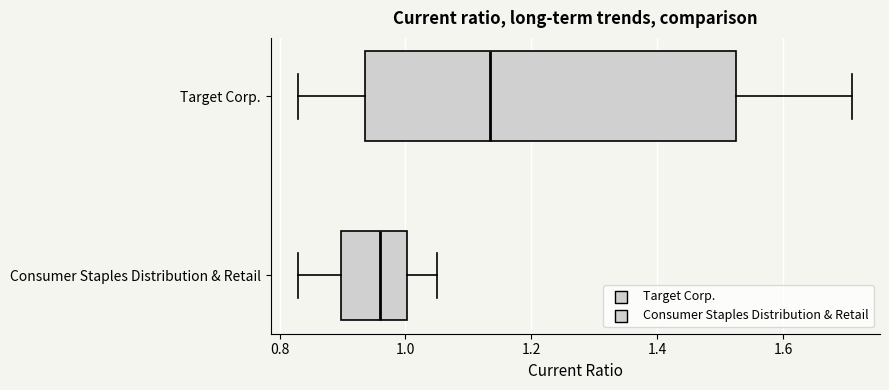

Where is the right edge of the box for Consumer Staples Distribution & Retail on the x-axis? The values are not printed on the chart, so give them approximately, as read against the axis.

1.00